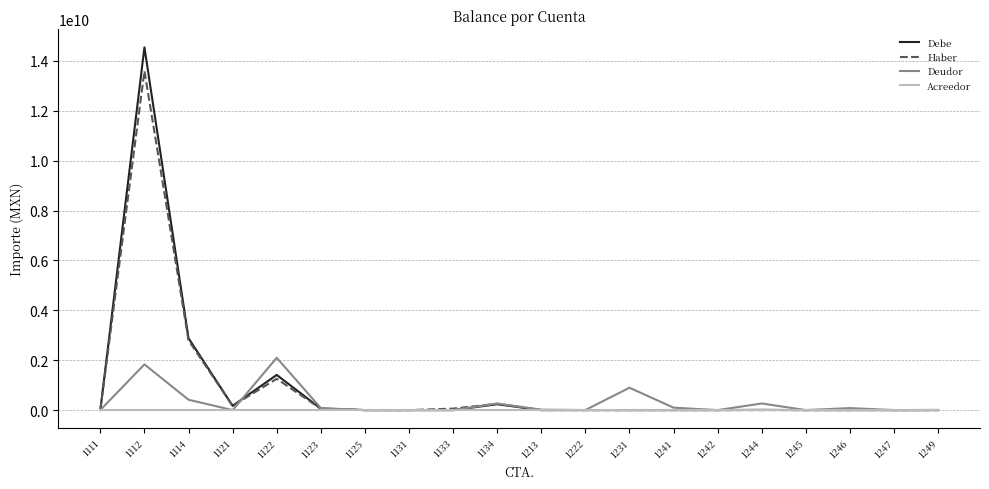

The value of Haber at 1222 is 7039550371.7. True or false?

False